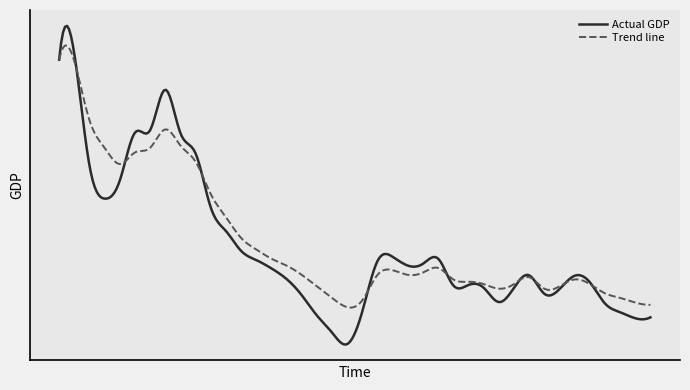

What is the difference between the maximum and minimum values in the Actual GDP series?

62.9